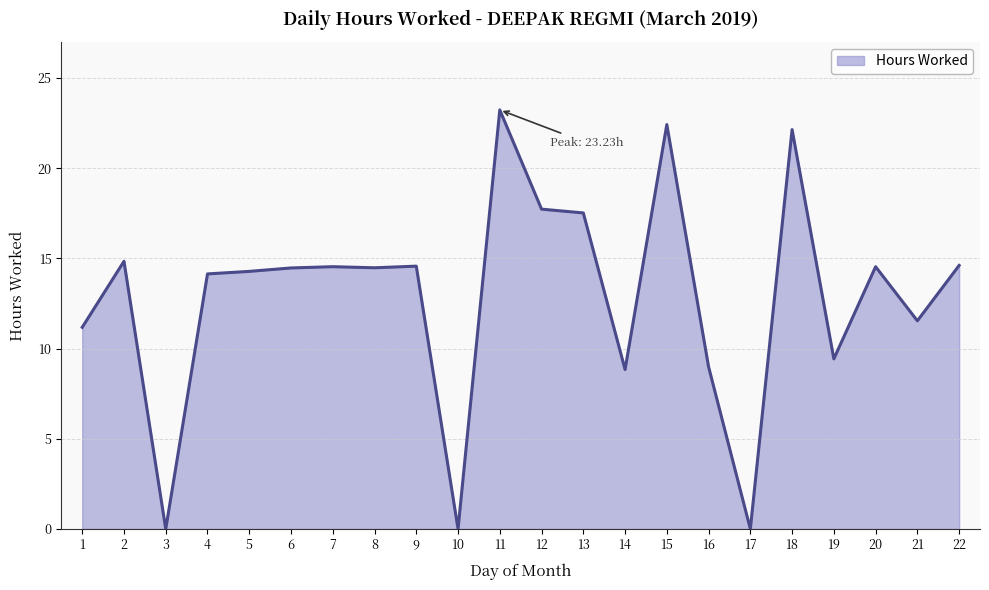

What is the sum of the values at 18 and 20?

36.7